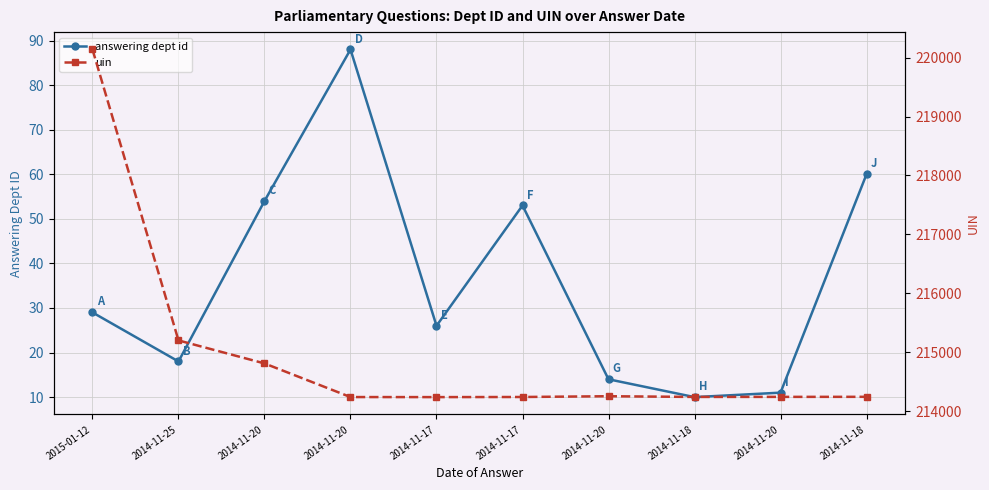

Where does the answering dept id series first go above 29?

2014-11-20